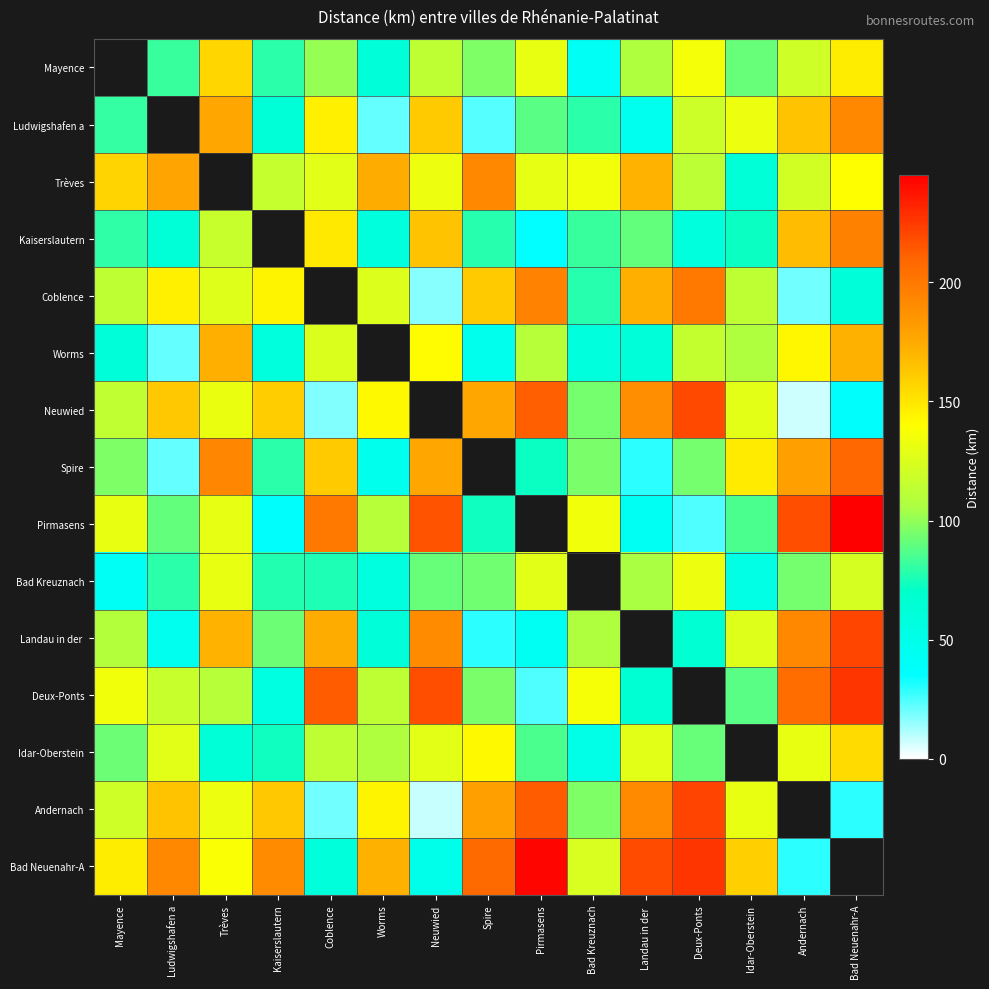

Which series has the widest spread of values?

Pirmasens